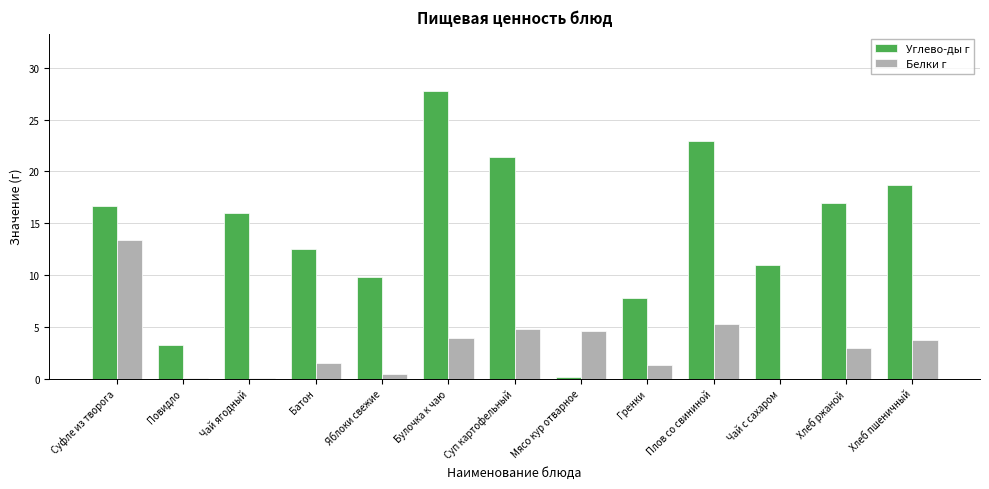

True or false: Белки г has a value of 3.0 at Хлеб ржаной.

True